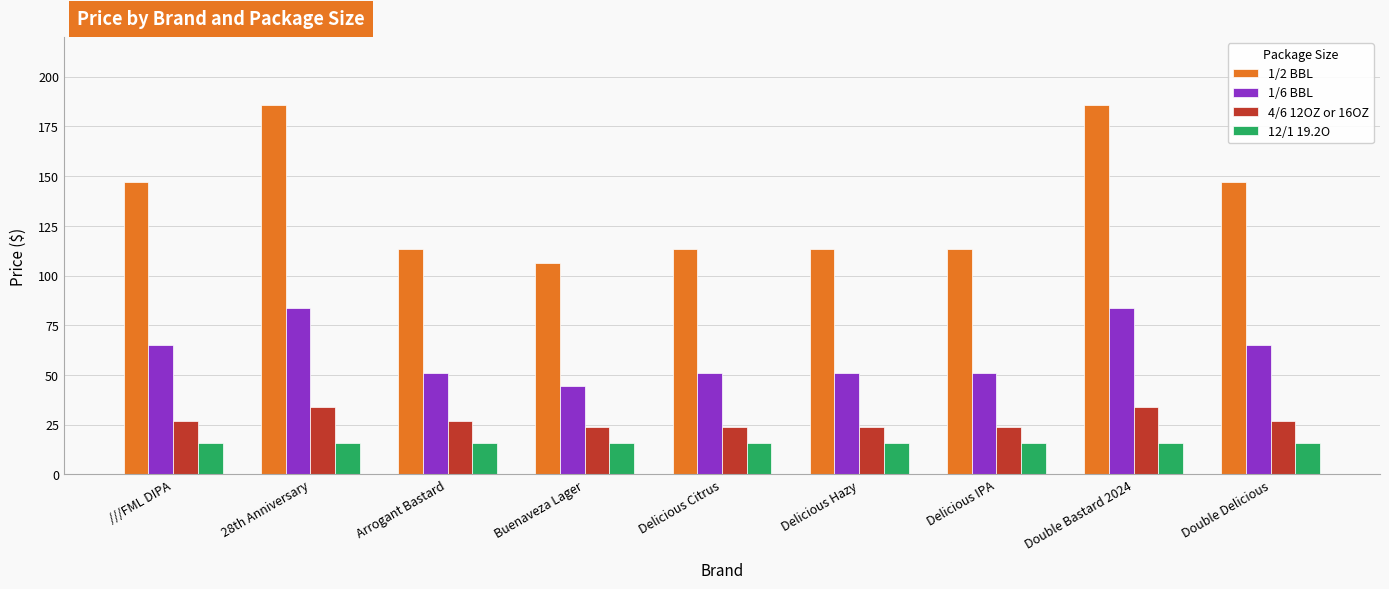

How many categories are shown in the chart?

9